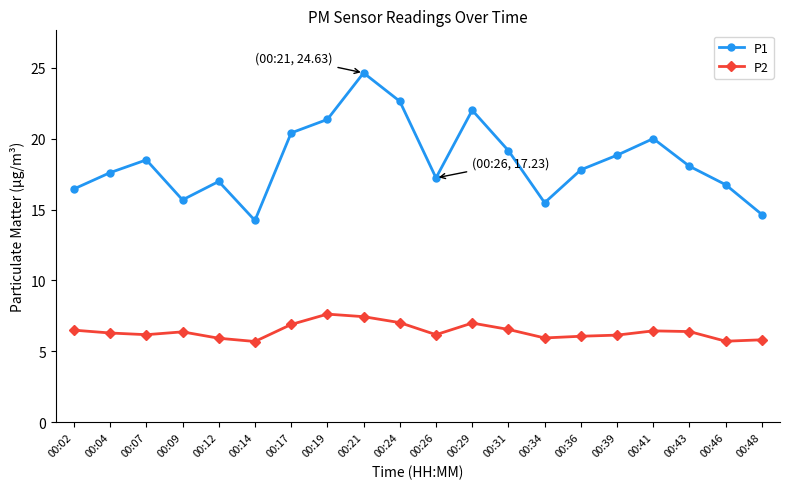

What is the difference between the highest and lowest values at 00:31?

12.6